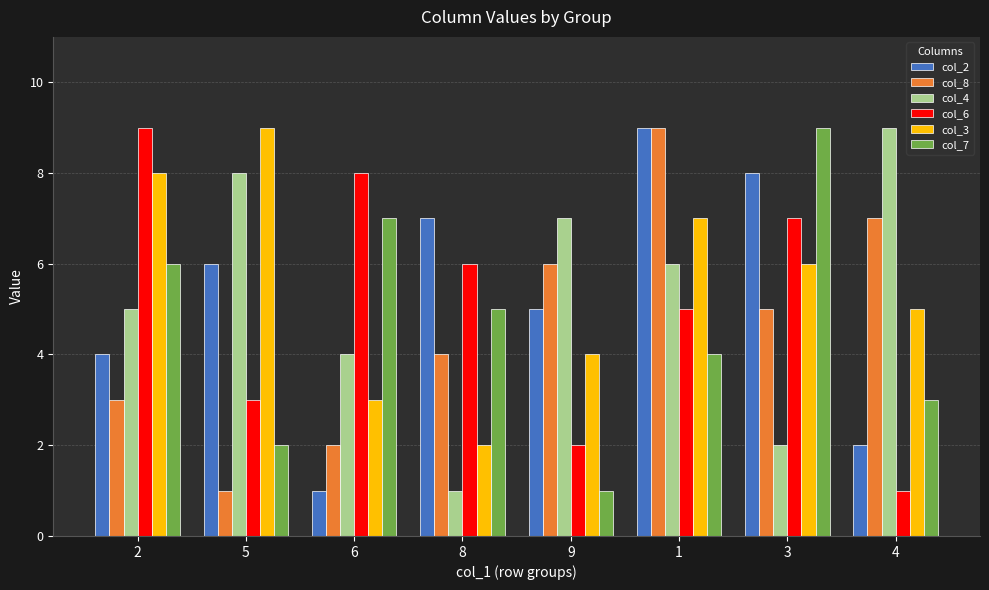

How many values in the col_8 series are below 5?

4